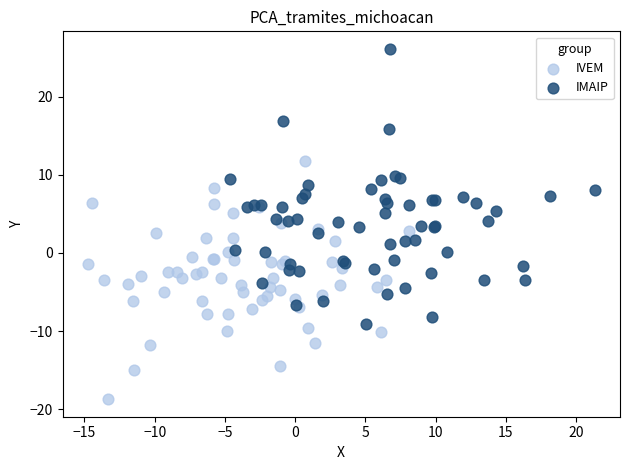

Which series has the widest spread of Y values?

IMAIP